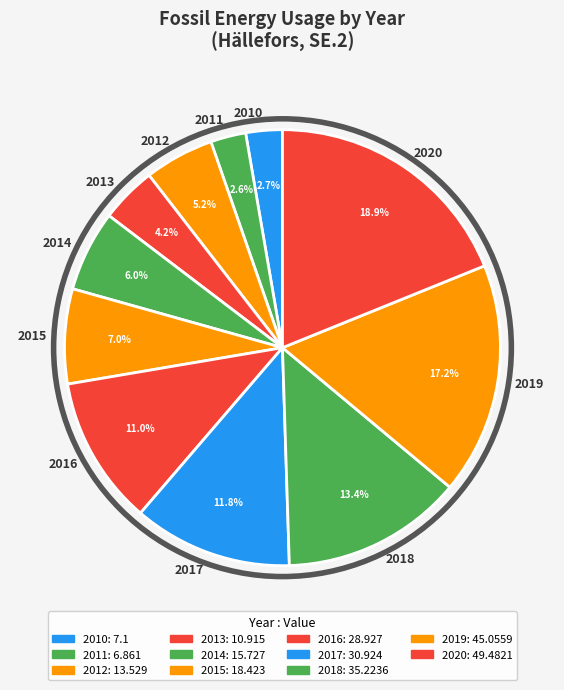

What is the ratio of the value at 2020 to the value at 2019?

1.1